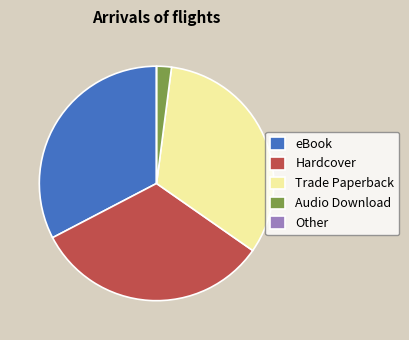

Is it true that Audio Download is 13% of the pie?

False